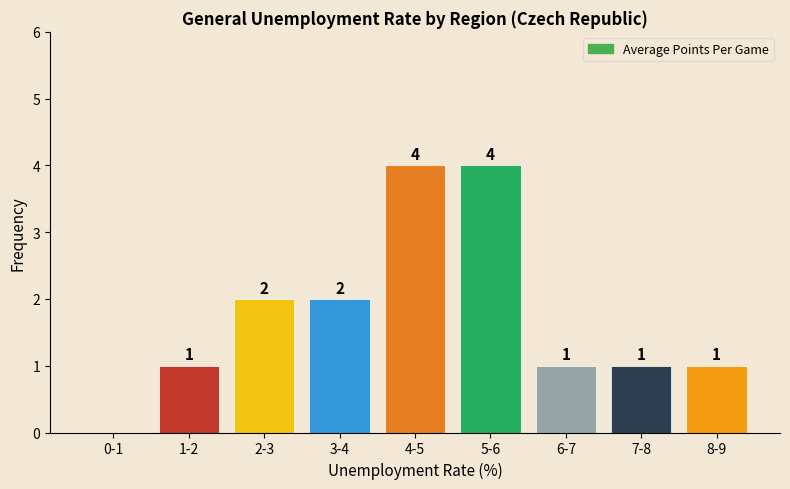

Reading left to right, extract all data points from this chart.

0-1=0	1-2=1	2-3=2	3-4=2	4-5=4	5-6=4	6-7=1	7-8=1	8-9=1